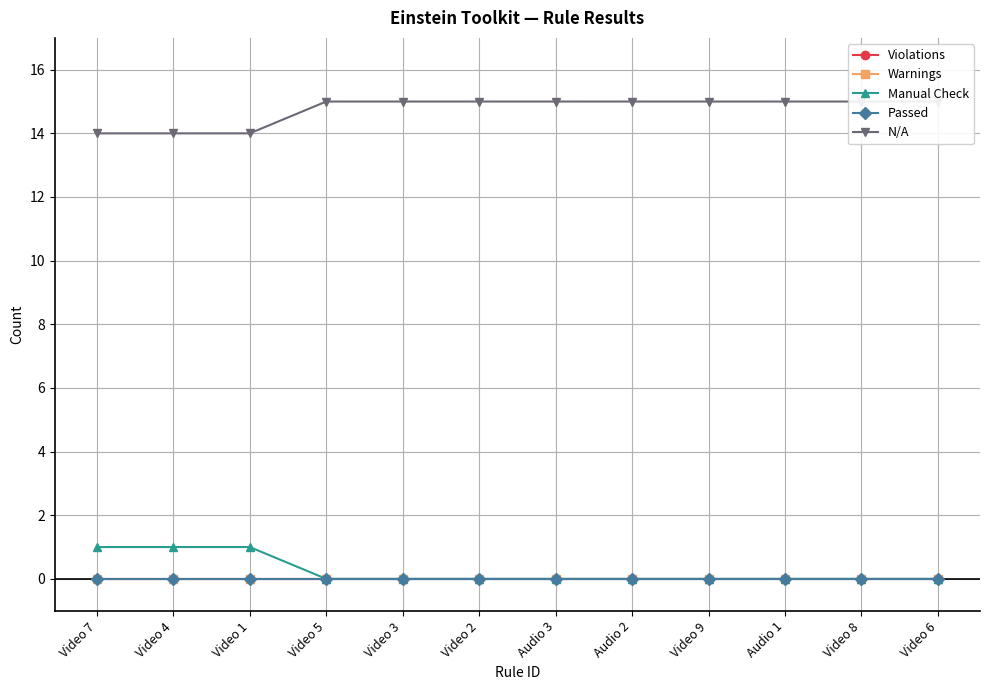

What is the label of the 7th point from the left?

Audio 3